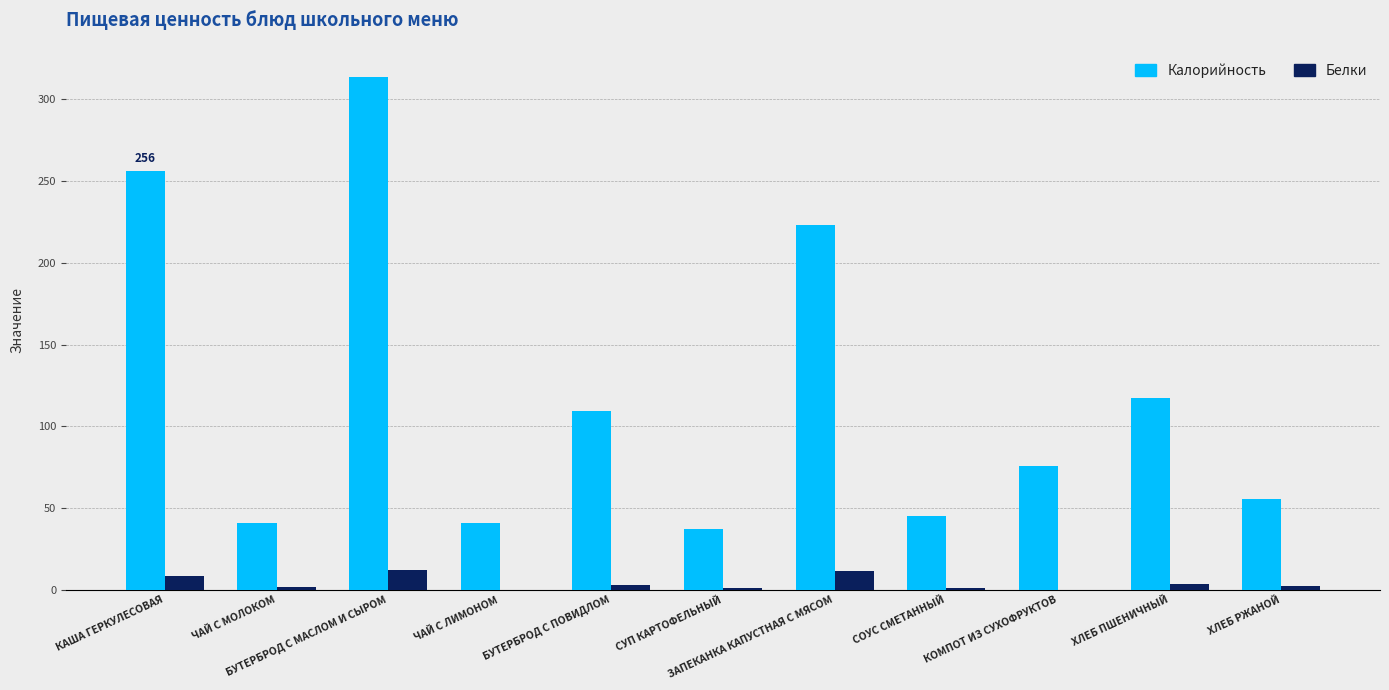

Between СОУС СМЕТАННЫЙ and КОМПОТ ИЗ СУХОФРУКТОВ, which series saw the biggest shift?

Калорийность